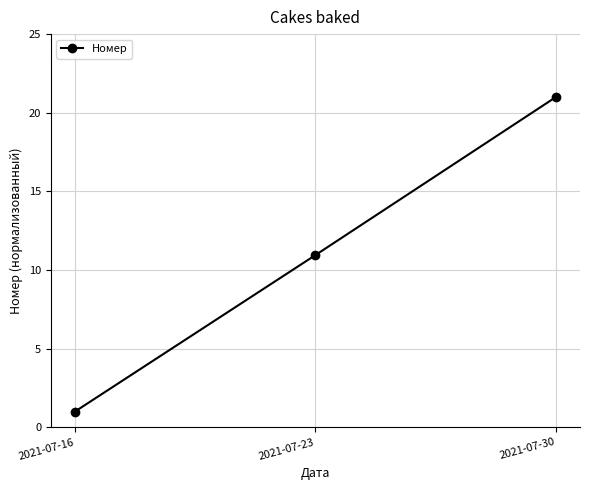

Rank the categories by value from highest to lowest.

2021-07-30, 2021-07-23, 2021-07-16